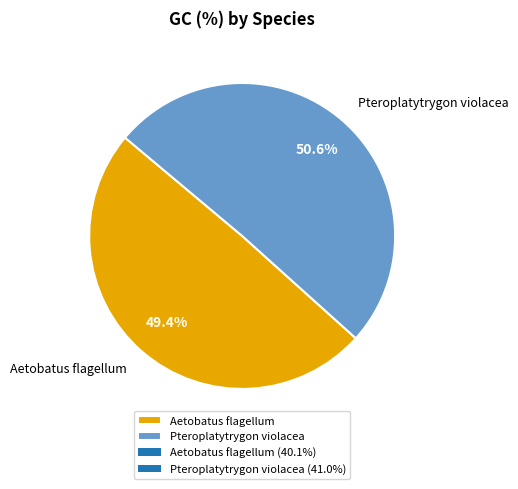

True or false: Pteroplatytrygon violacea accounts for 51% of the total.

True